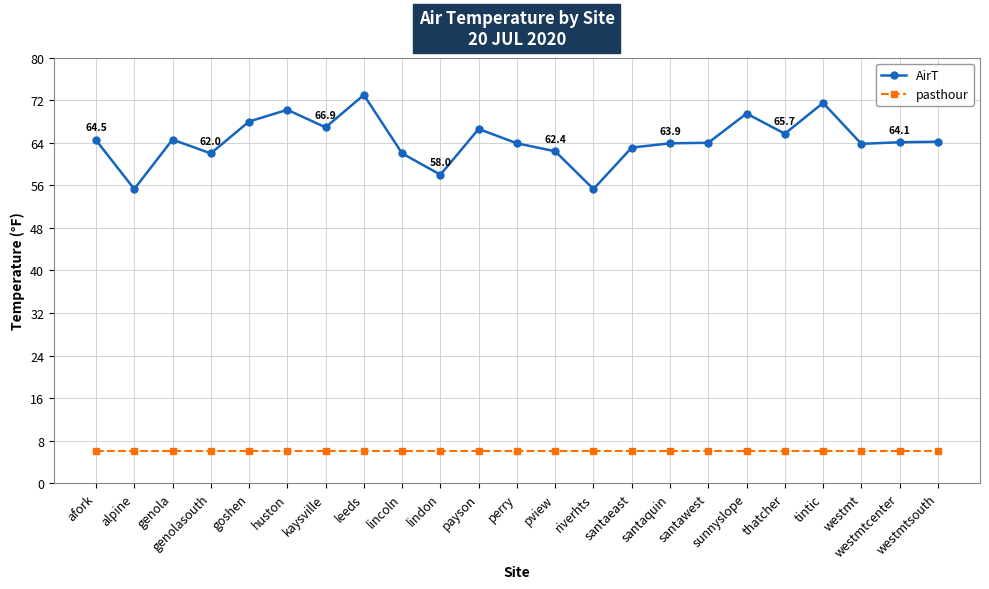

How many categories are shown in the chart?

23